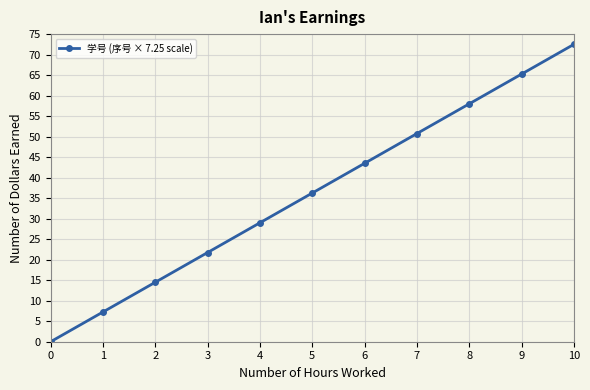

How many positive values are there?

10